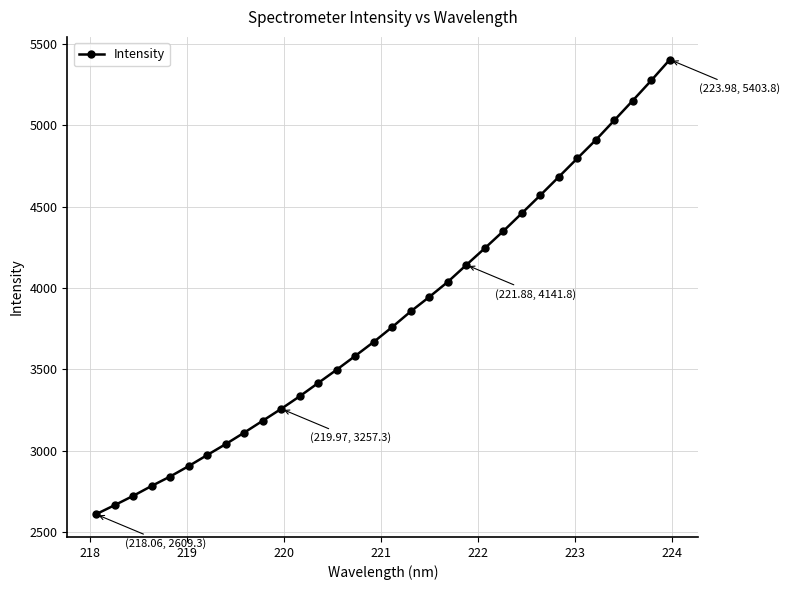

What is the difference between the maximum and minimum values?

2794.5